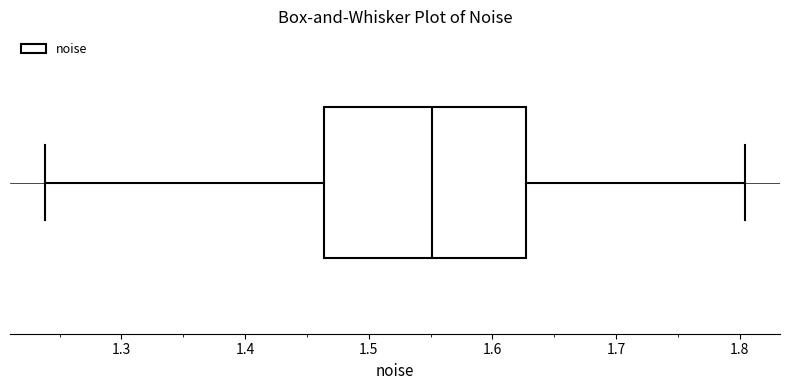

Read this box plot against the x-axis: the position of the median line, the range covered by the box, and the ends of both whiskers. The values are not printed on the chart, so give them approximately, as read against the axis.

median 1.55, box 1.46 to 1.63, whiskers 1.24 to 1.80